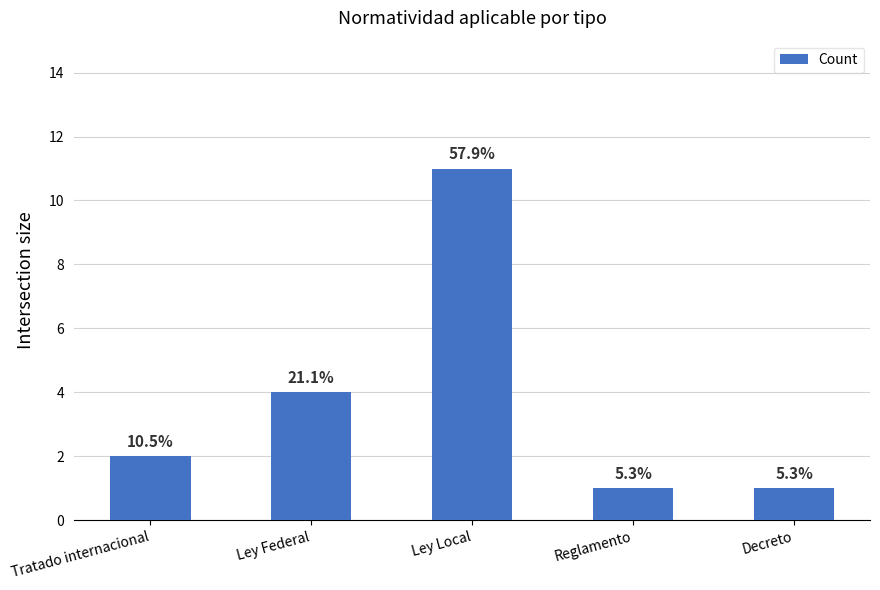

Are the bars horizontal?

No